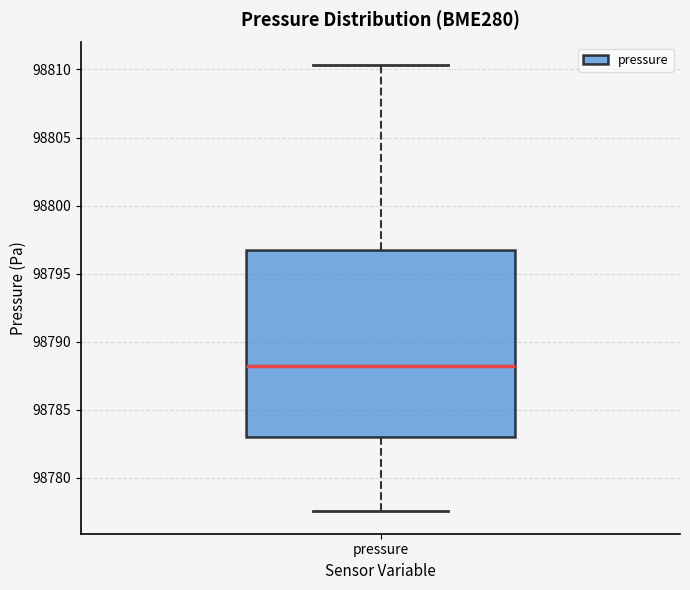

Read this box plot against the y-axis: the position of the median line, the range covered by the box, and the ends of both whiskers. The values are not printed on the chart, so give them approximately, as read against the axis.

median 98788.0, box 98783.0 to 98797.0, whiskers 98777.5 to 98810.5